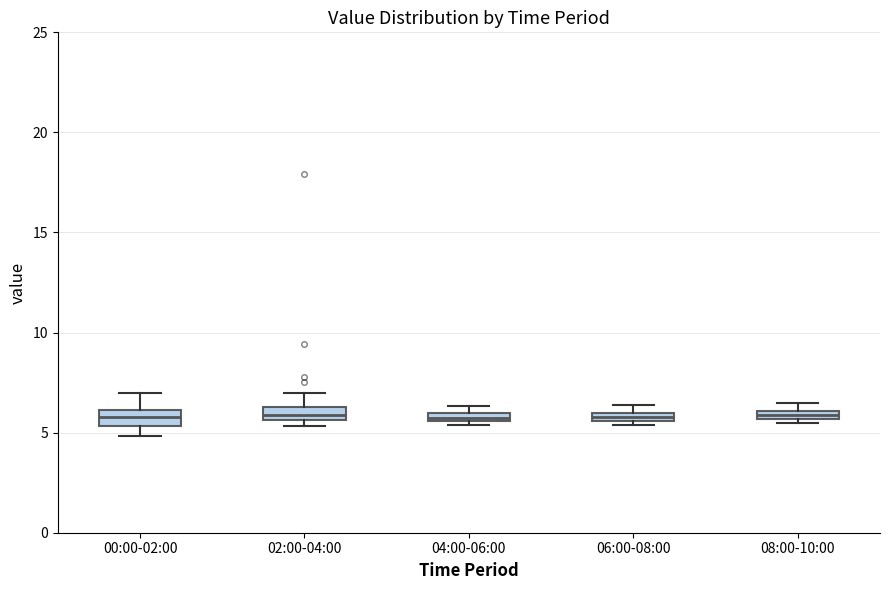

Where is the lower edge of the box for 02:00-04:00 on the y-axis? The values are not printed on the chart, so give them approximately, as read against the axis.

5.5